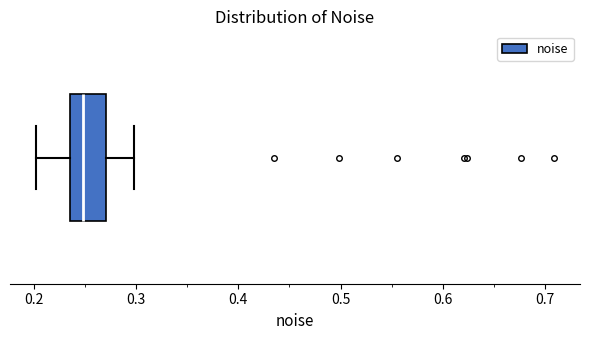

Where does the right whisker of the box end on the x-axis? The values are not printed on the chart, so give them approximately, as read against the axis.

0.30